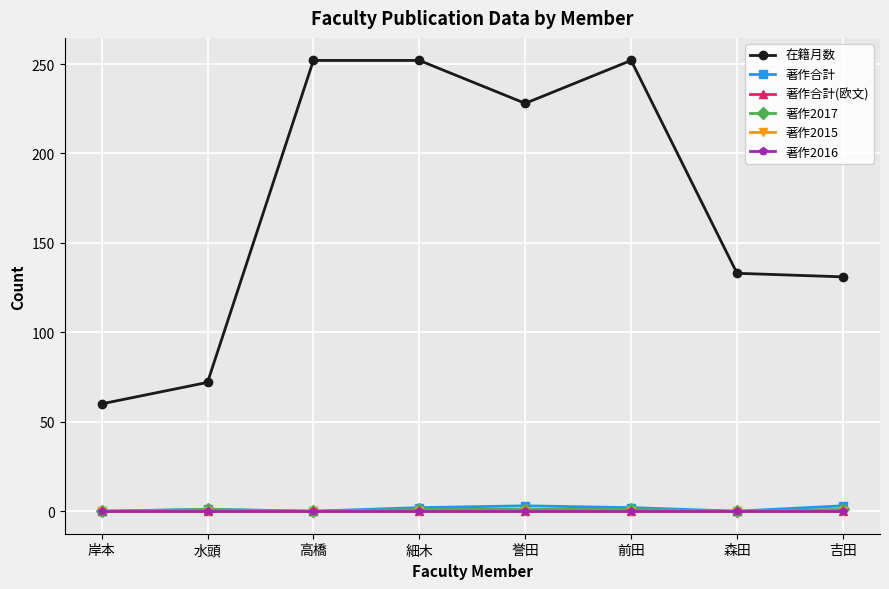

Is this an area chart (filled region under the line)?

No